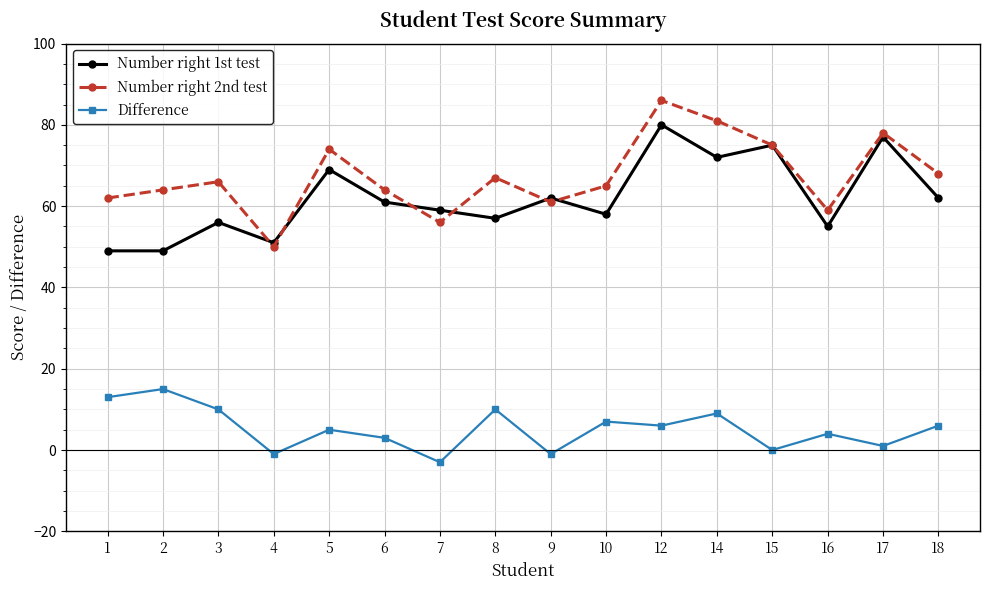

Which series changed the most between 7 and 18?

Number right 2nd test